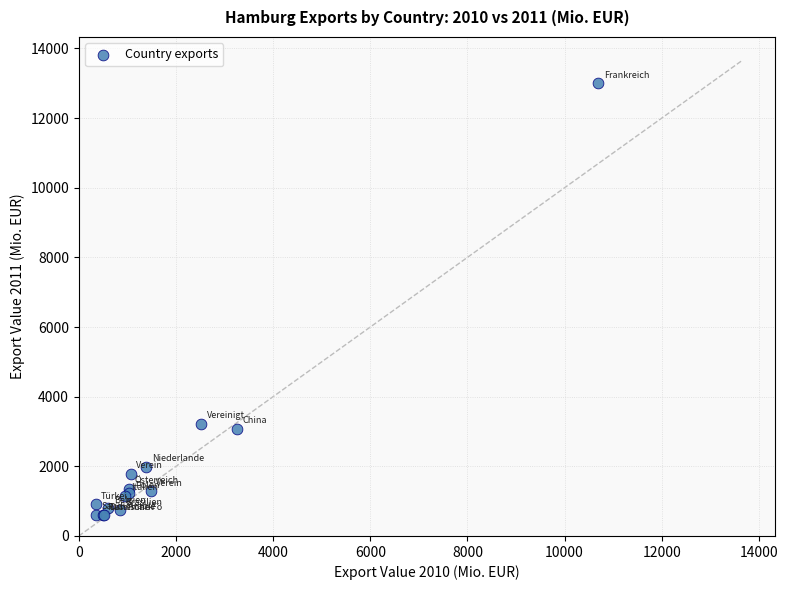

What Y value in the scatter plot is closest to 6793?

3221.3